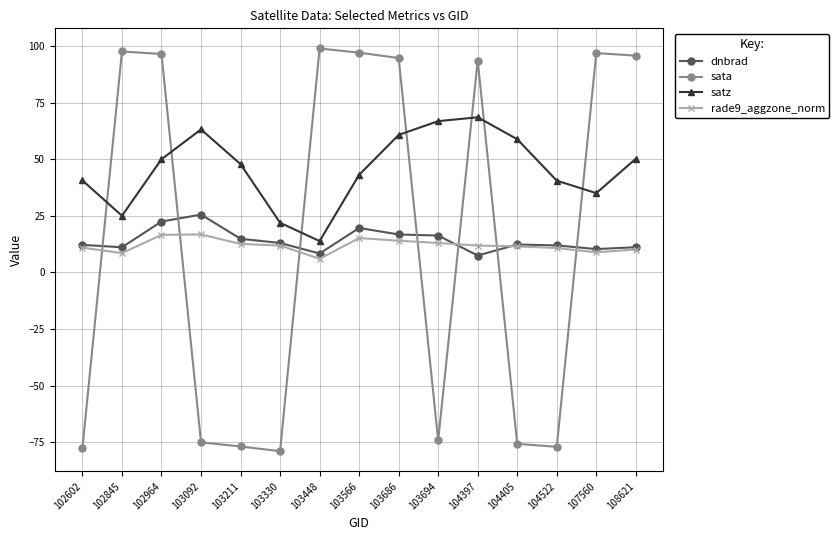

Which series has the largest range (max minus min)?

sata